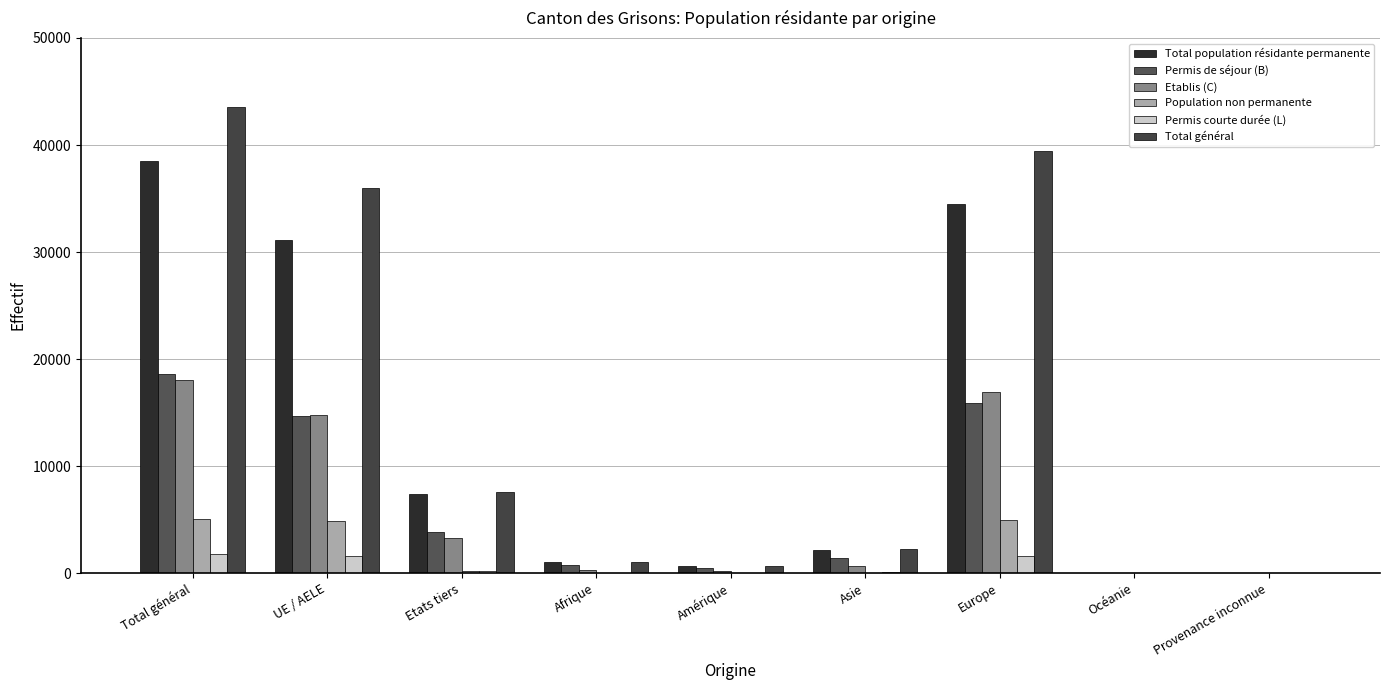

Does the chart contain stacked bars?

No